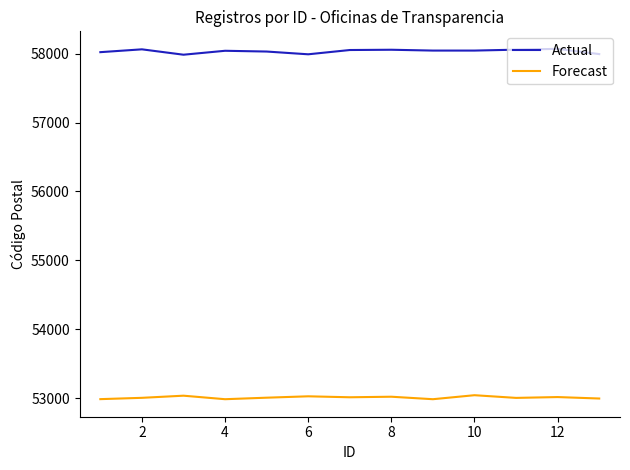

True or false: Forecast and Actual cross at least once.

False